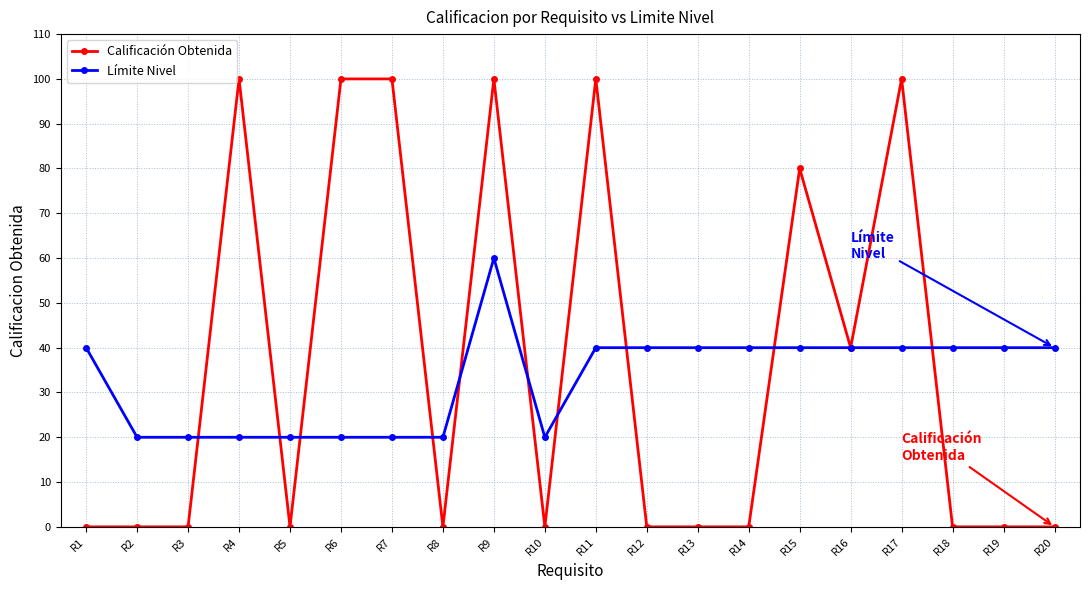

What is the value of the Límite Nivel point at the 9th from the left?

60